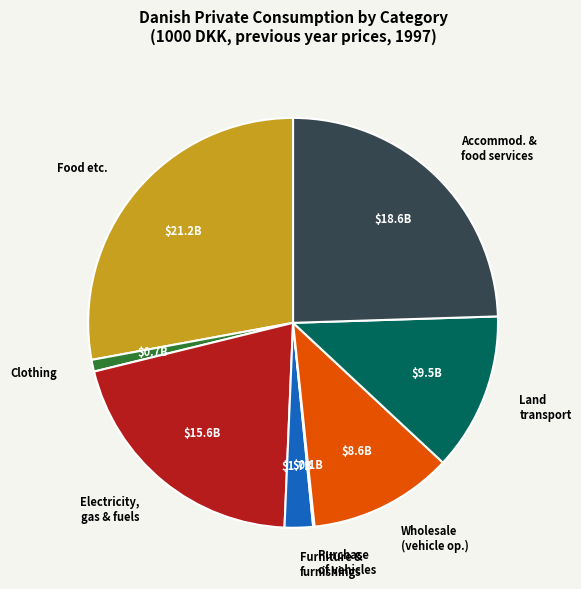

Which category has the biggest portion of the pie?

Food etc.